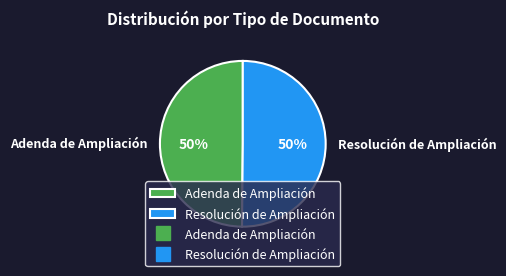

To the nearest percent, what is the combined percentage of Adenda de Ampliación and Resolución de Ampliación?

100%